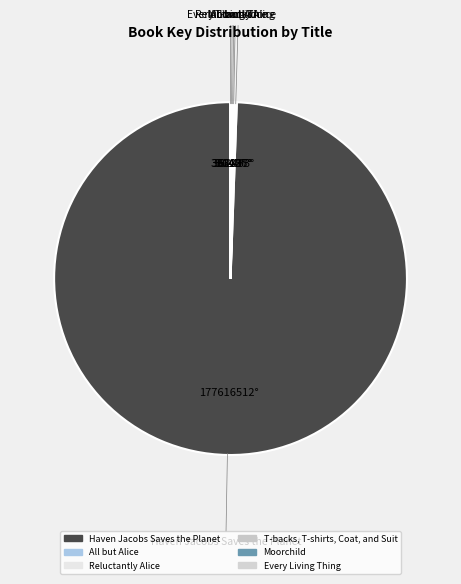

Is the sum of Haven Jacobs Saves the Planet and Moorchild greater than half?

Yes